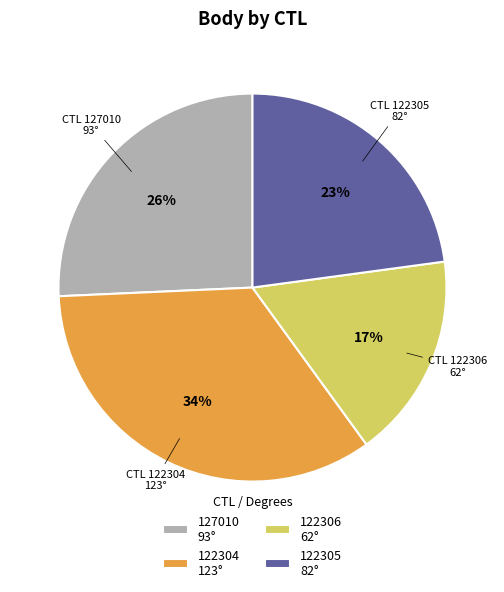

To the nearest percent, what percentage of the pie is 122305?

23%